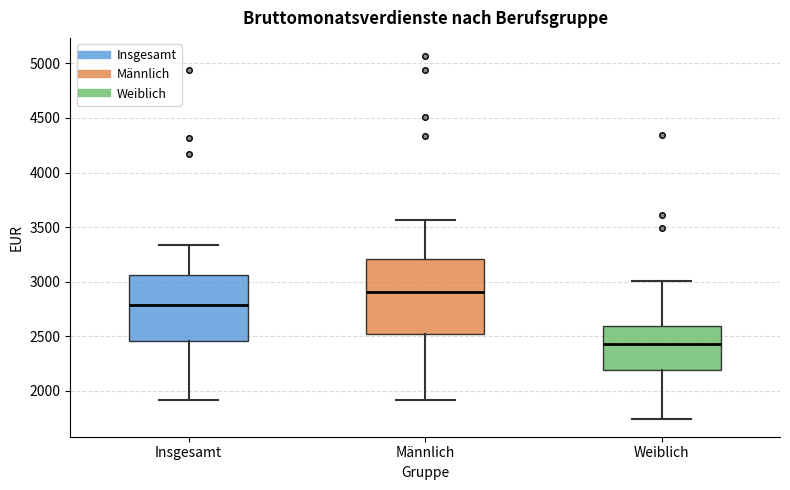

Where is the lower edge of the box for Männlich on the y-axis? The values are not printed on the chart, so give them approximately, as read against the axis.

2500